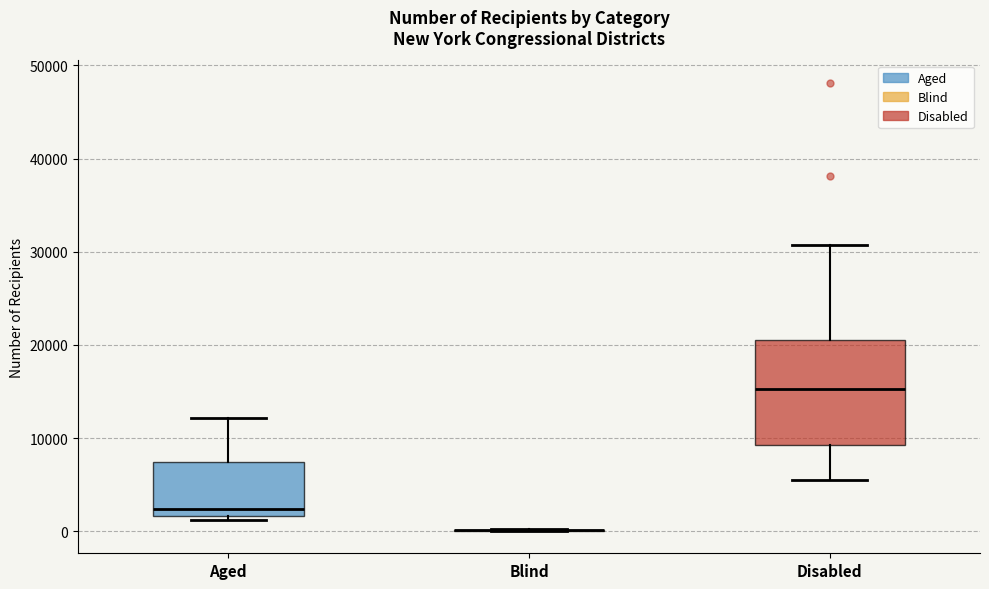

Where does the upper whisker of the box for Aged end on the y-axis? The values are not printed on the chart, so give them approximately, as read against the axis.

12000